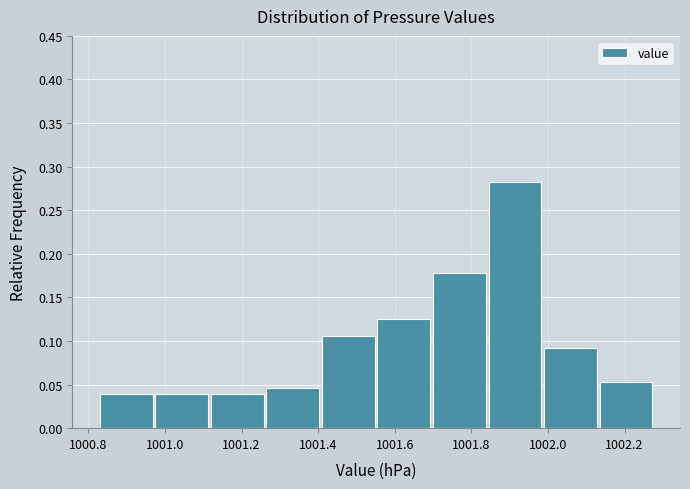

Over which range of the x-axis is the bar tallest?

1001.845 to 1001.990